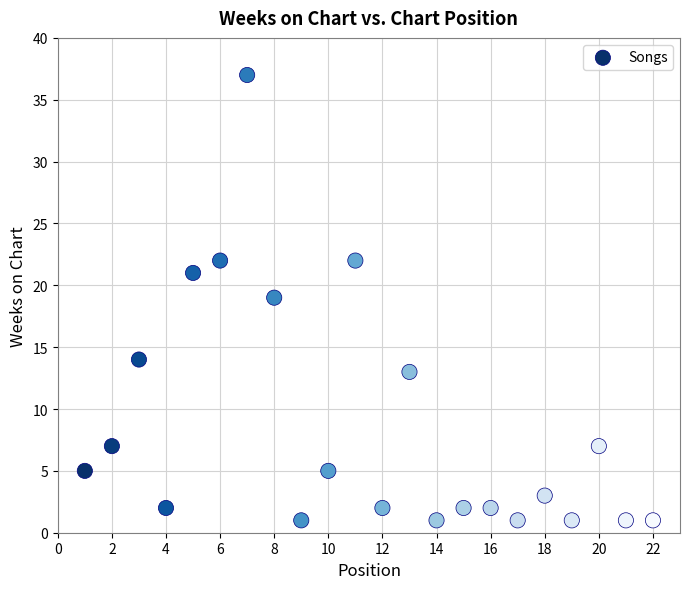

What is the range of Y values (max minus min)?

36